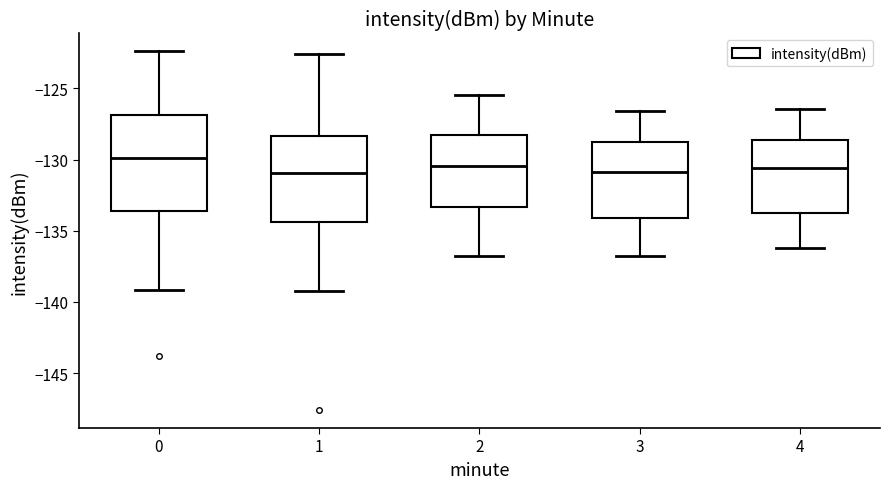

Reading left to right, read every box against the y-axis: the position of its median line, the range the box covers, and the ends of its whiskers. The values are not printed on the chart, so give them approximately, as read against the axis.

0: median -130.0, box -133.5 to -127.0, whiskers -139.0 to -122.5
1: median -131.0, box -134.5 to -128.5, whiskers -139.0 to -122.5
2: median -130.5, box -133.5 to -128.5, whiskers -137.0 to -125.5
3: median -131.0, box -134.0 to -128.5, whiskers -137.0 to -126.5
4: median -130.5, box -133.5 to -128.5, whiskers -136.0 to -126.5